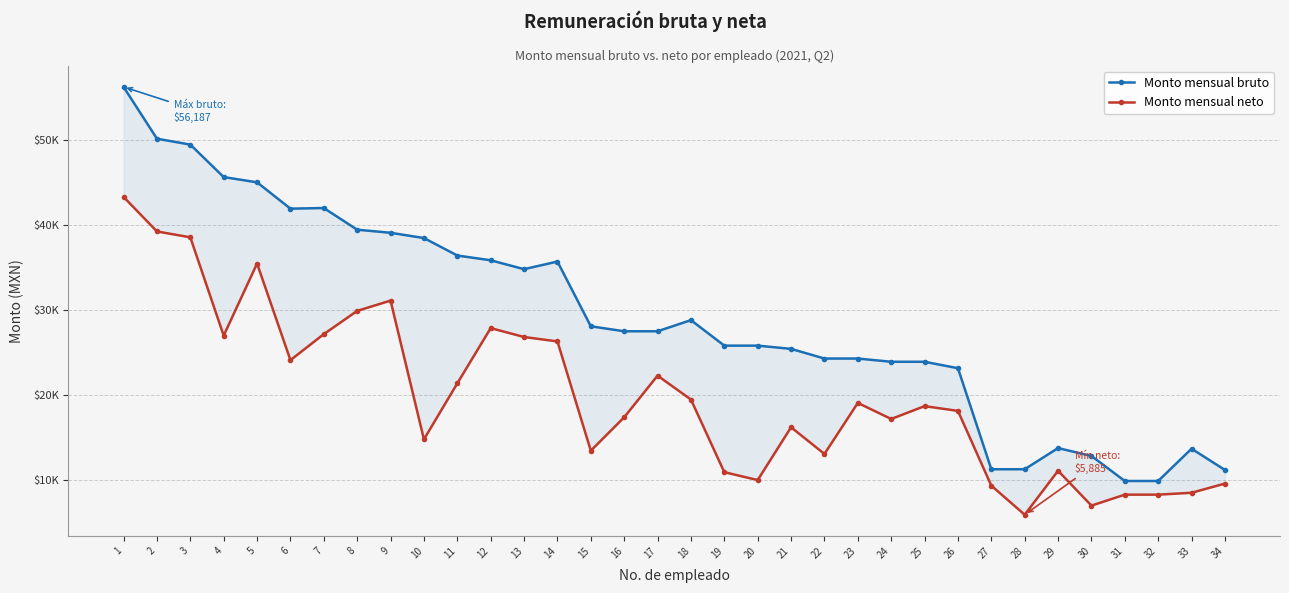

What value does the Monto mensual neto series have at 7?

27118.5